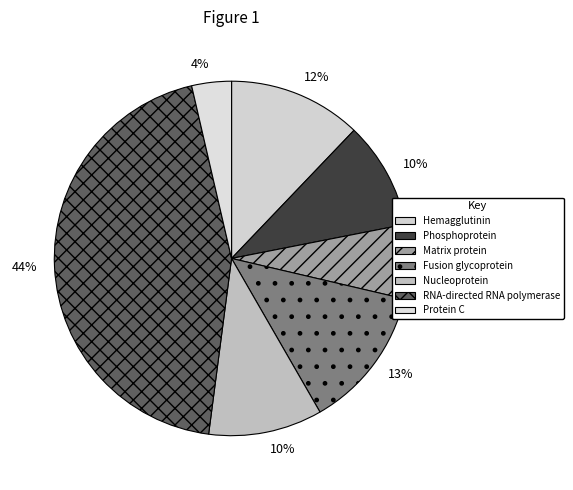

To the nearest percent, what portion does Fusion glycoprotein represent?

13%